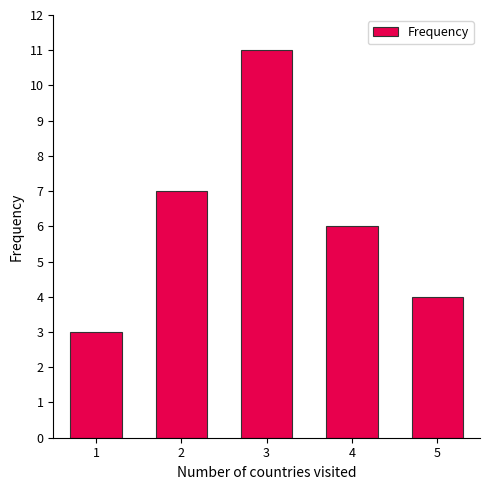

Reading right to left, list all the values displayed in this chart.

4	6	11	7	3